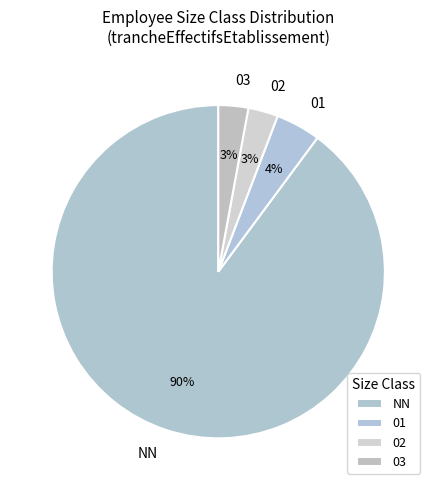

To the nearest percent, what portion does 03 represent?

3%